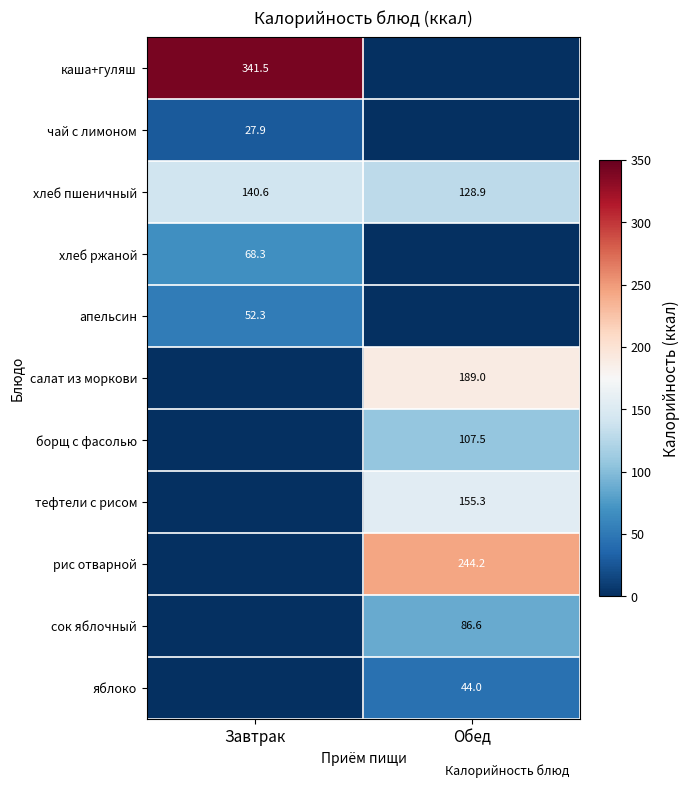

The value of хлеб пшеничный at Завтрак is 140.6. True or false?

True